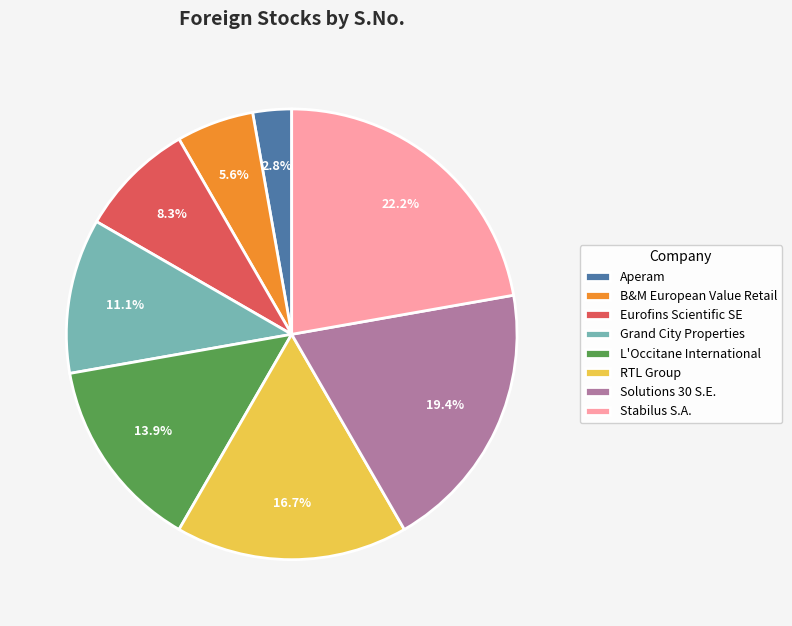

To the nearest percent, what is the average slice percentage?

12%